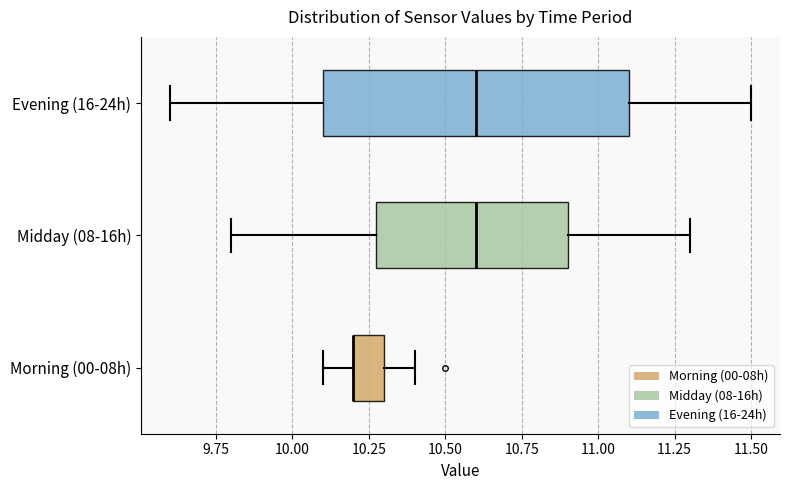

Reading bottom to top, read every box against the x-axis: the position of its median line, the range the box covers, and the ends of its whiskers. The values are not printed on the chart, so give them approximately, as read against the axis.

Morning (00-08h): median 10.2 (drawn on the box's left edge), box 10.2 to 10.3, whiskers 10.1 to 10.4
Midday (08-16h): median 10.6, box 10.3 to 10.9, whiskers 9.8 to 11.3
Evening (16-24h): median 10.6, box 10.1 to 11.1, whiskers 9.6 to 11.5